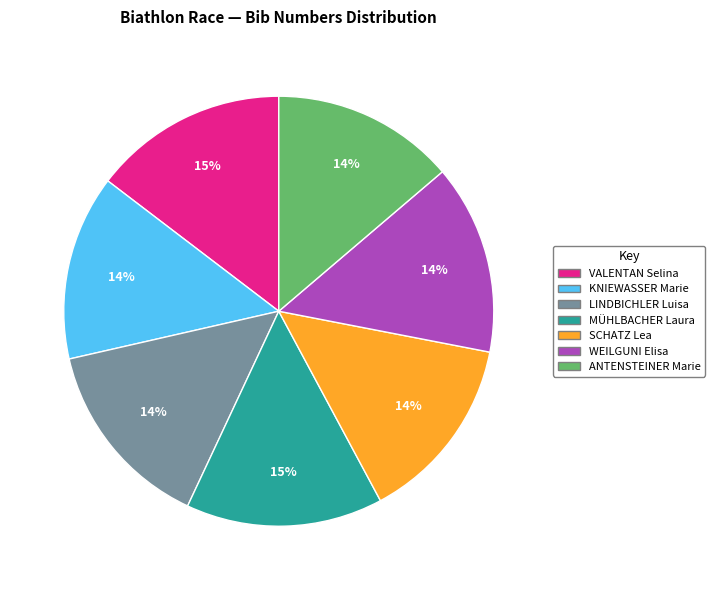

What is the ratio of the value at KNIEWASSER Marie to the value at ANTENSTEINER Marie?

1.0